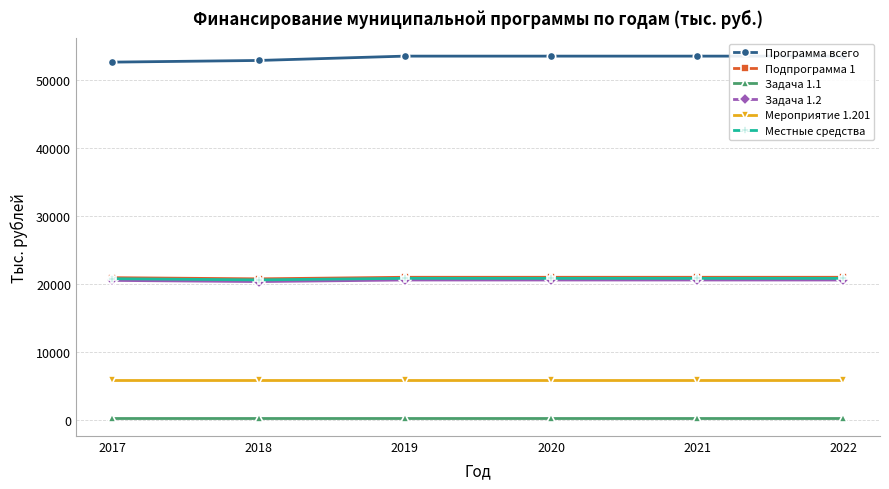

Which category has the highest value across all series?

2019